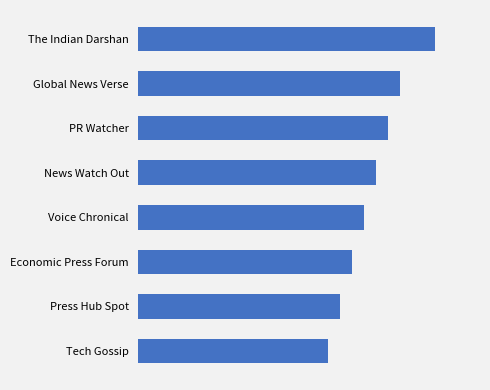

Does the chart contain any negative values?

No